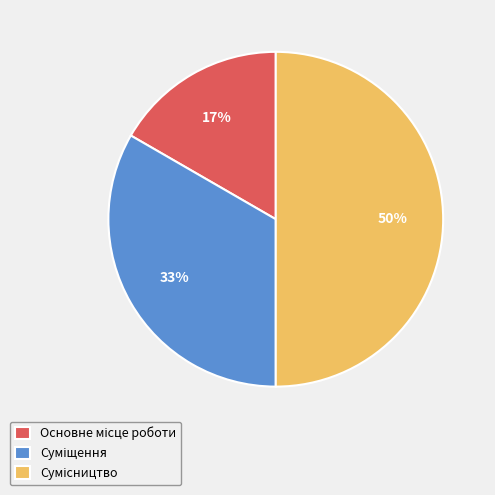

Count the number of slices in the pie.

3